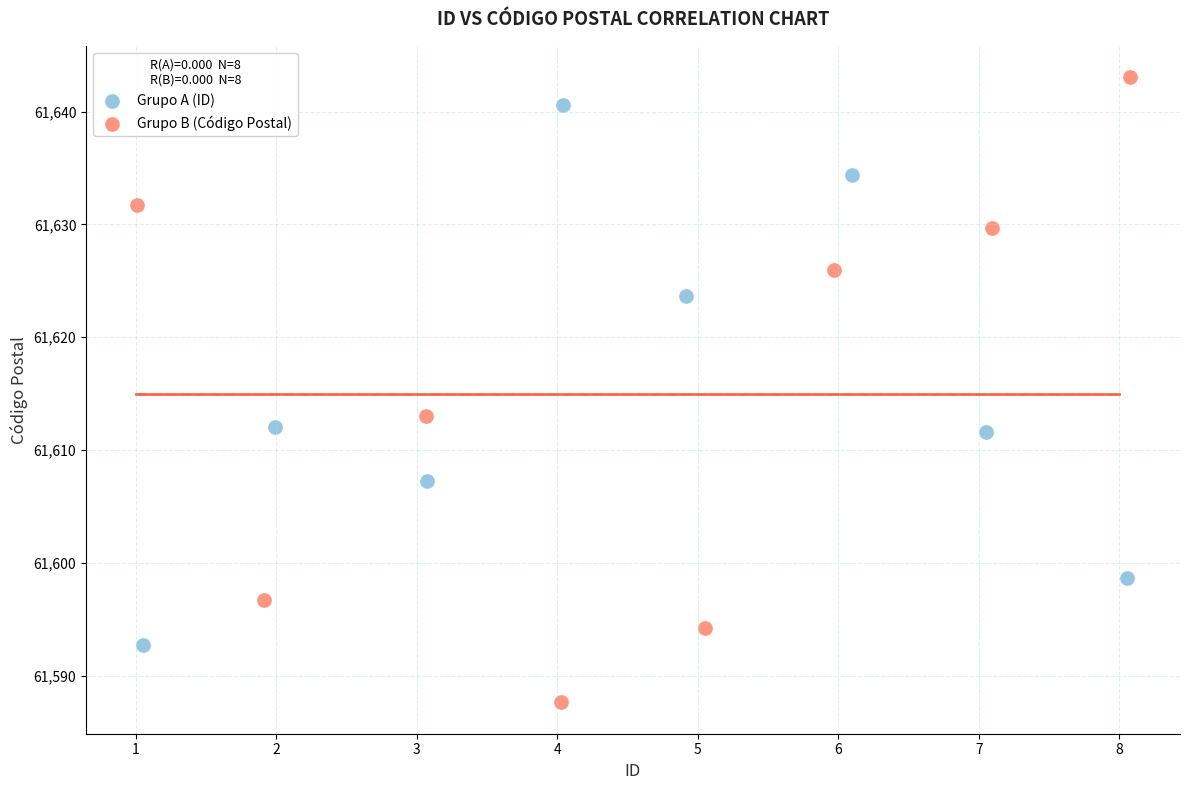

Which series has the largest Y range (max minus min)?

Grupo B (Código Postal)